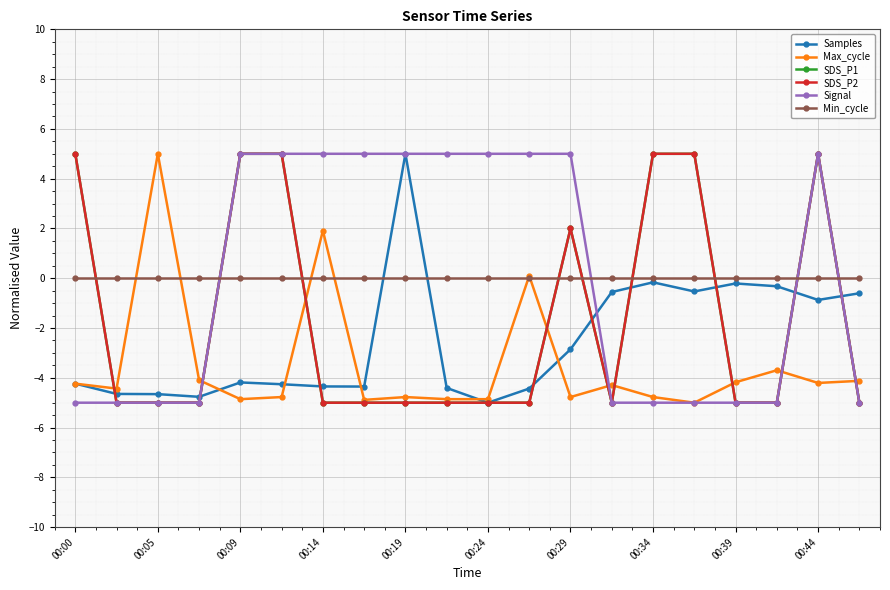

Does the chart display data point markers on the line(s)?

Yes